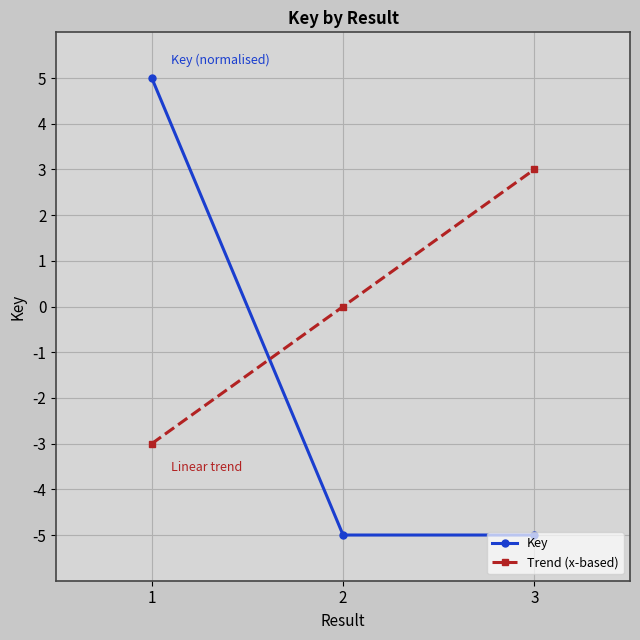

What value does the Key series have at 2?

-5.0